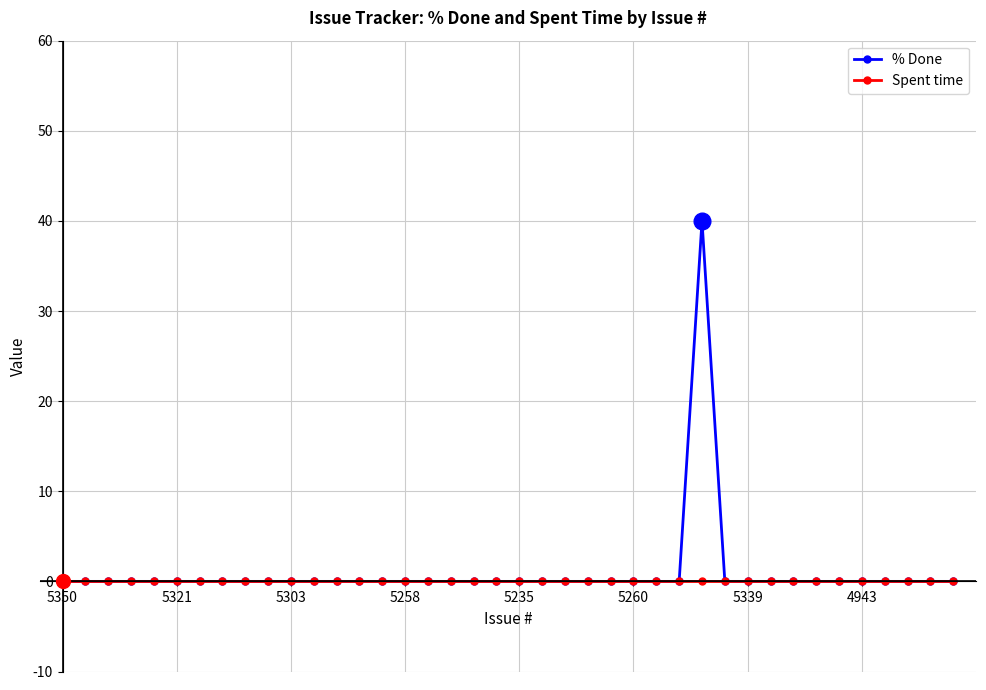

At how many categories does at least one series exceed 34?

1